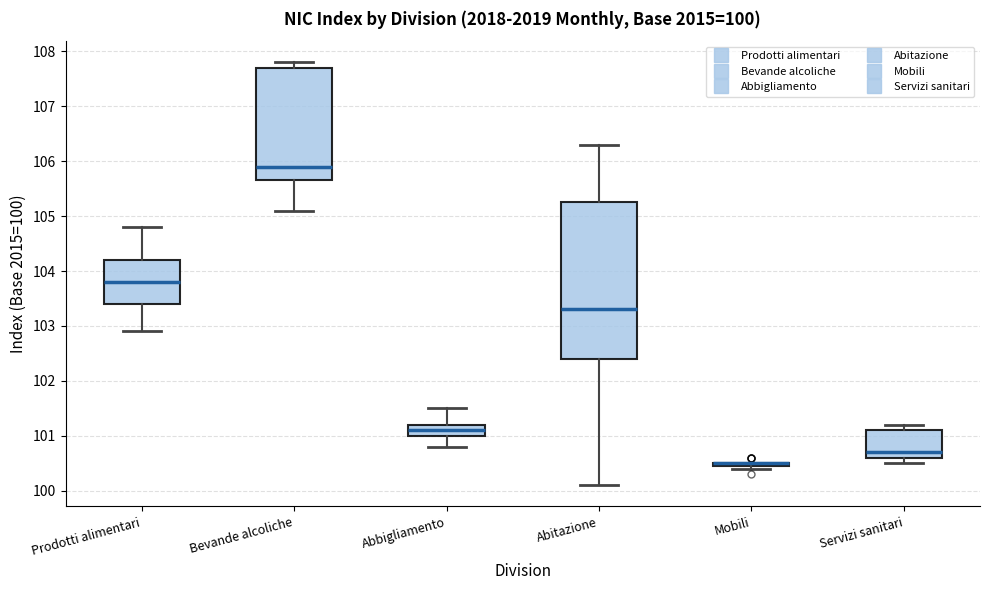

Comparing the boxes themselves (not the whiskers), which one is the tallest?

Abitazione